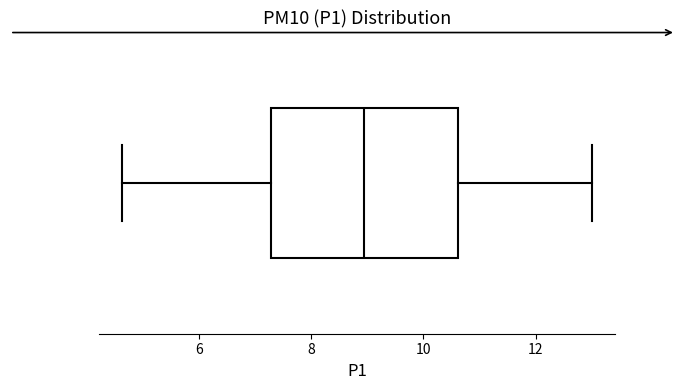

Transcribe this box plot: give where the median line is, the range the box spans, and where the two whiskers end, as read against the x-axis. The values are not printed on the chart, so give them approximately, as read against the axis.

median 9.0, box 7.2 to 10.6, whiskers 4.6 to 13.0